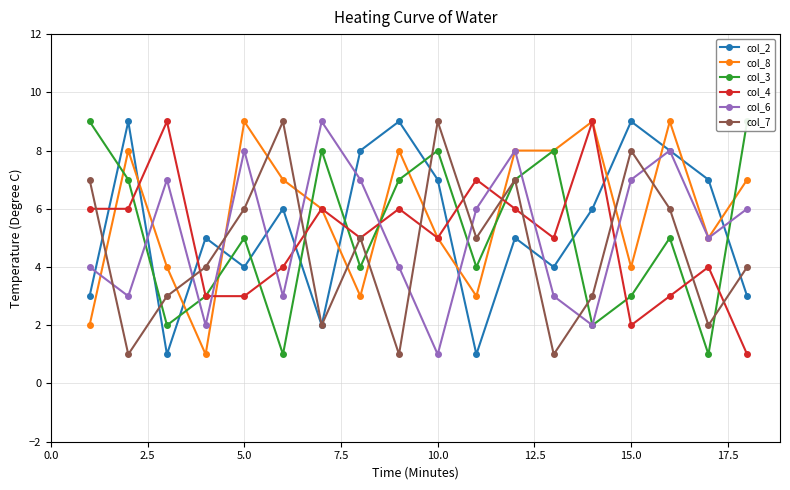

After their last crossing, which series has the higher values: col_4 or col_2?

col_2